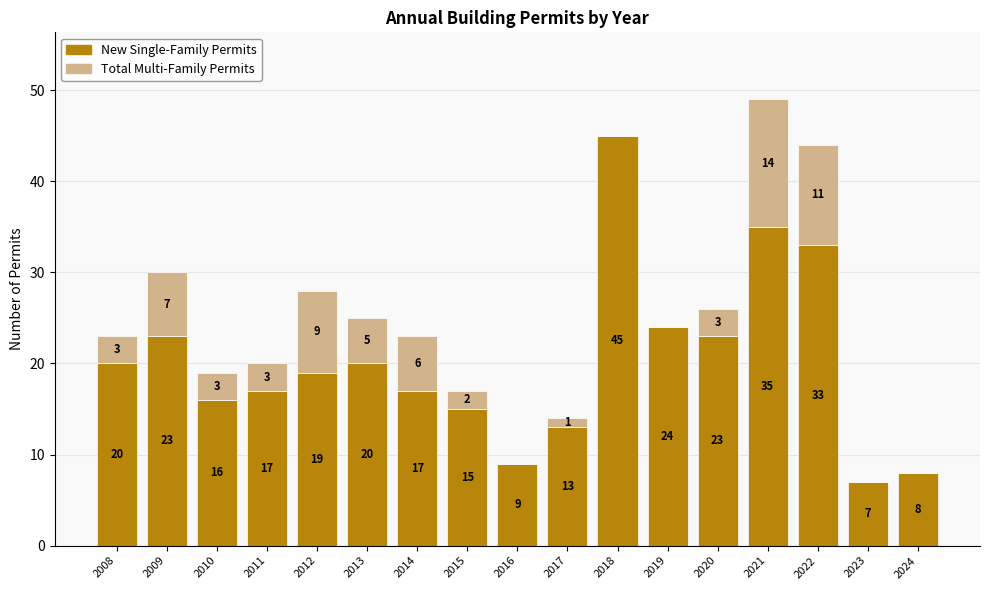

Reading left to right, transcribe the values for New Single-Family Permits.

2008=20	2009=23	2010=16	2011=17	2012=19	2013=20	2014=17	2015=15	2016=9	2017=13	2018=45	2019=24	2020=23	2021=35	2022=33	2023=7	2024=8